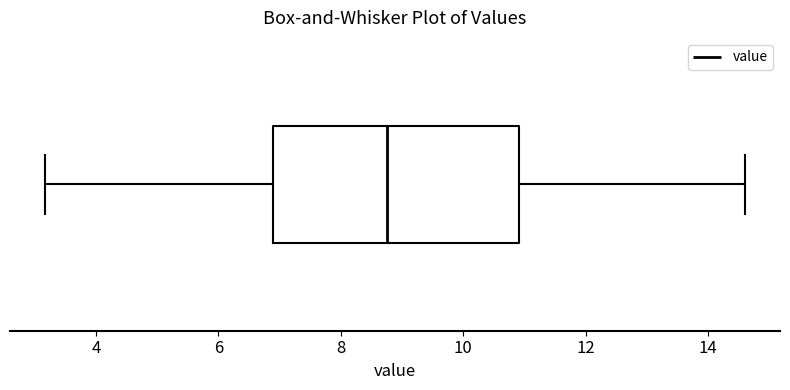

Where is the left edge of the box on the x-axis? The values are not printed on the chart, so give them approximately, as read against the axis.

6.8